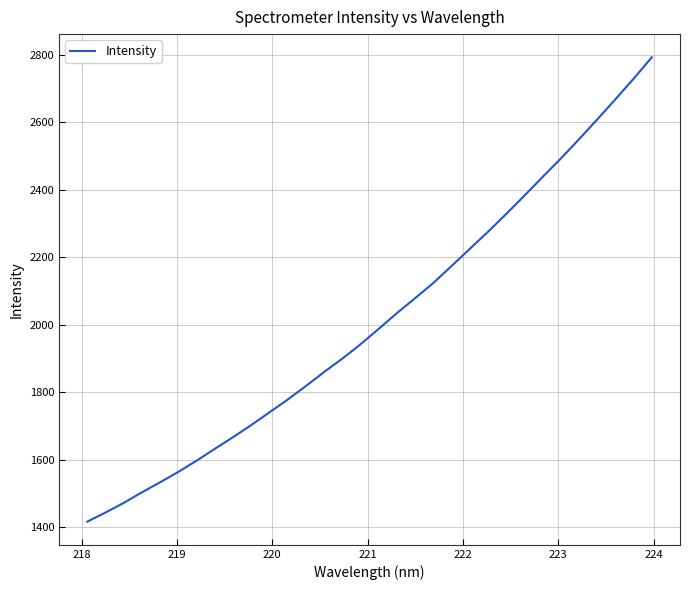

Does the chart display data point markers on the line(s)?

No